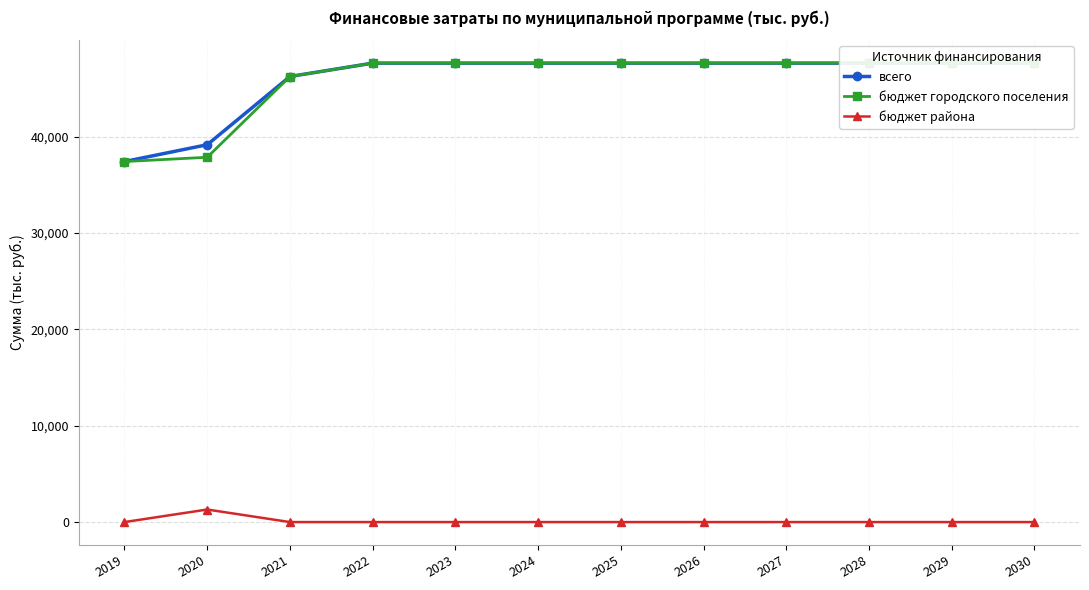

What is the maximum value for бюджет городского поселения?

47615.1